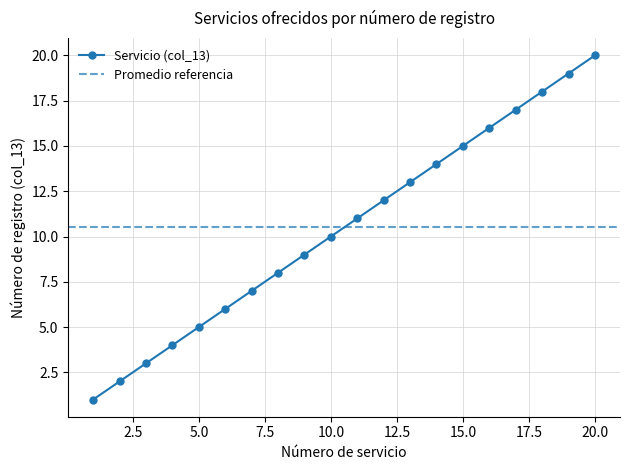

What is the change in value from 6 to 17?

+11